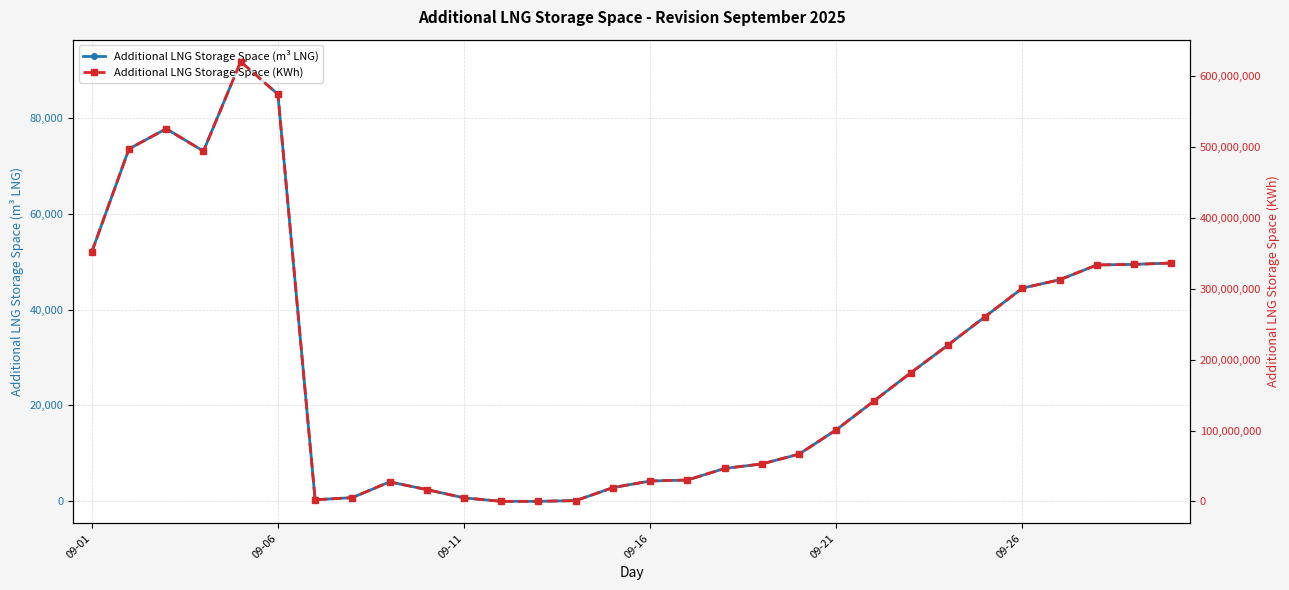

Which series has the largest total across all categories?

Additional LNG Storage Space (KWh)